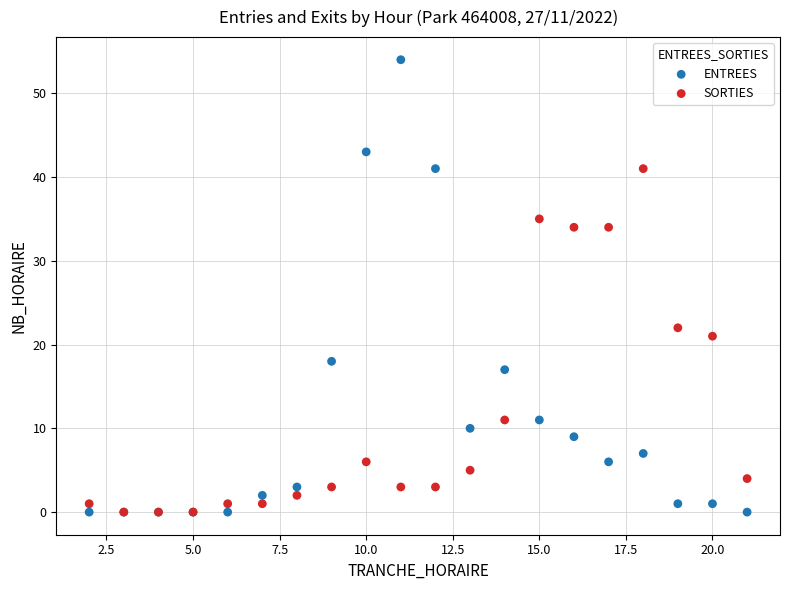

In the ENTREES series, what Y value is closest to 27?

18